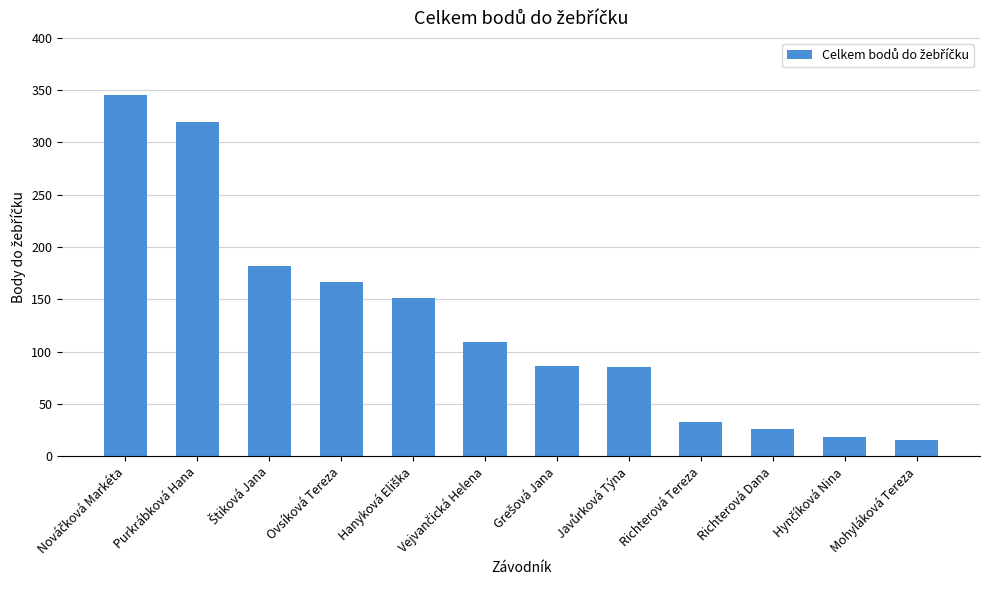

How many distinct data groups are displayed?

1